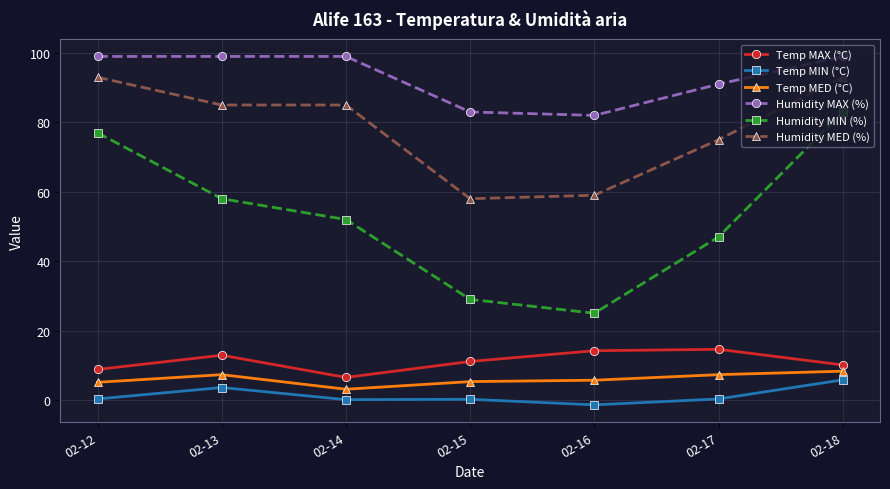

What is the average value of the Temp MAX (°C) series?

11.2